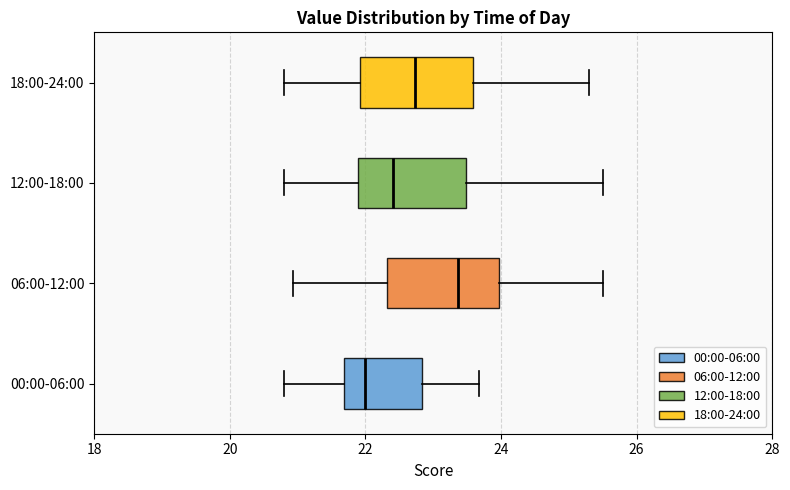

Reading bottom to top, read every box against the x-axis: the position of its median line, the range the box covers, and the ends of its whiskers. The values are not printed on the chart, so give them approximately, as read against the axis.

00:00-06:00: median 22.0, box 21.6 to 22.8, whiskers 20.8 to 23.6
06:00-12:00: median 23.4, box 22.4 to 24.0, whiskers 21.0 to 25.6
12:00-18:00: median 22.4, box 21.8 to 23.4, whiskers 20.8 to 25.6
18:00-24:00: median 22.8, box 22.0 to 23.6, whiskers 20.8 to 25.4